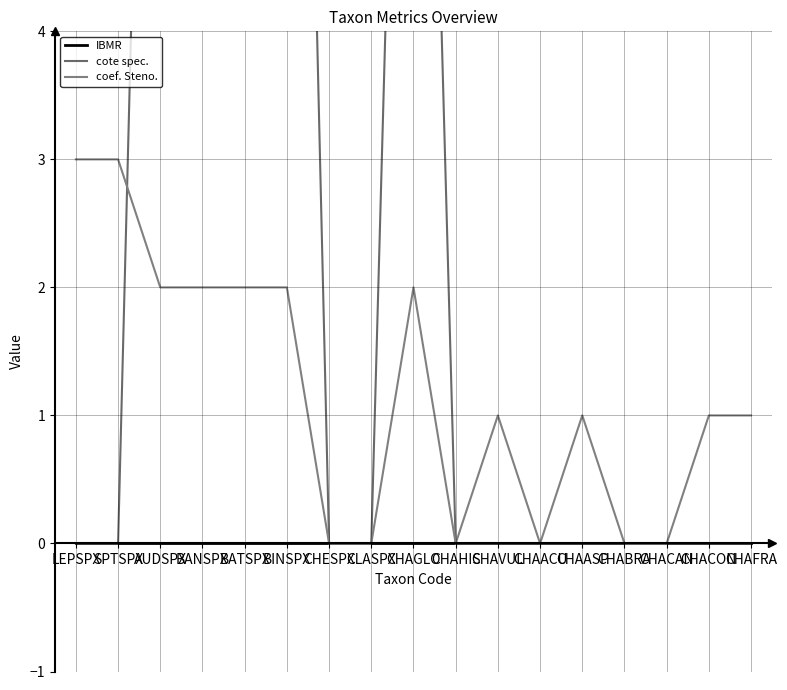

Between AUDSPX and CHAHIS, which series saw the biggest shift?

cote spec.